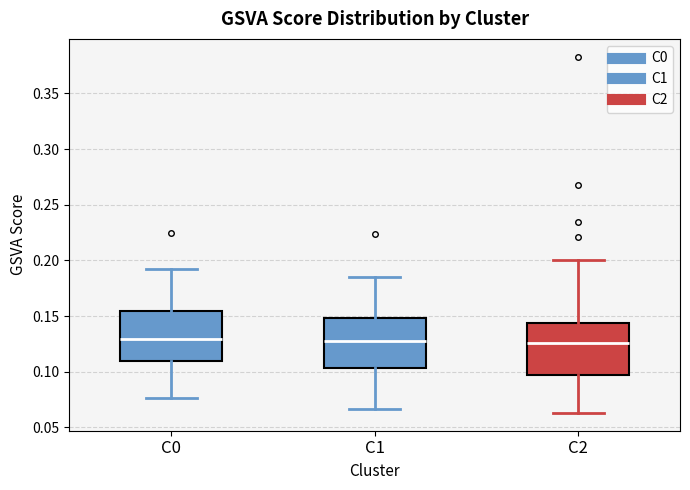

Reading left to right, transcribe this box plot: for each box, give where its median line is, the range the box spans, and where its two whiskers end, as read against the y-axis. The values are not printed on the chart, so give them approximately, as read against the axis.

C0: median 0.130, box 0.110 to 0.155, whiskers 0.075 to 0.190
C1: median 0.125, box 0.105 to 0.150, whiskers 0.065 to 0.185
C2: median 0.125, box 0.095 to 0.145, whiskers 0.065 to 0.200